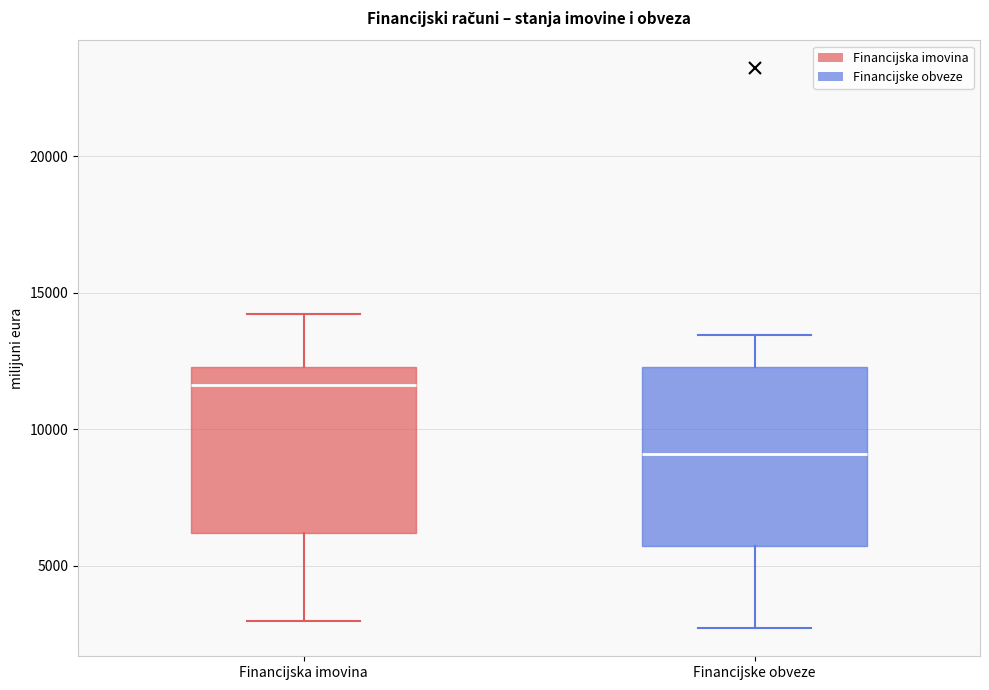

Which box has the highest median line?

Financijska imovina